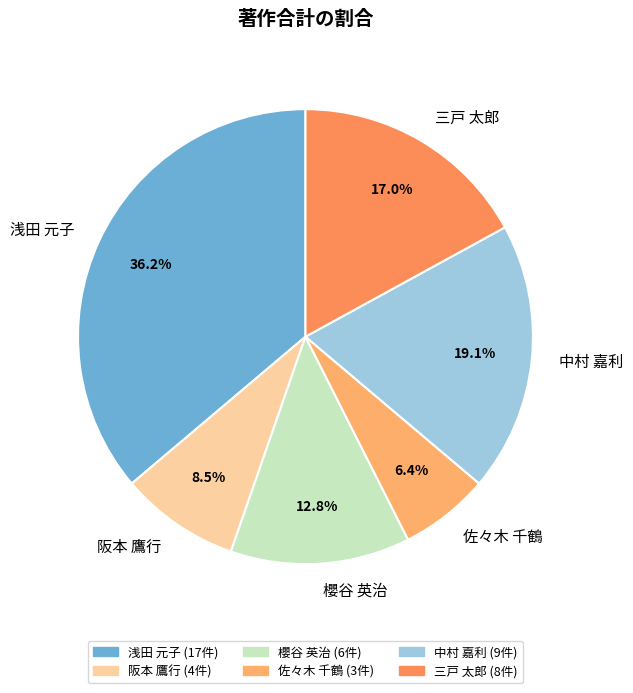

Do 佐々木 千鶴 and 櫻谷 英治 together represent more than half of the pie?

No